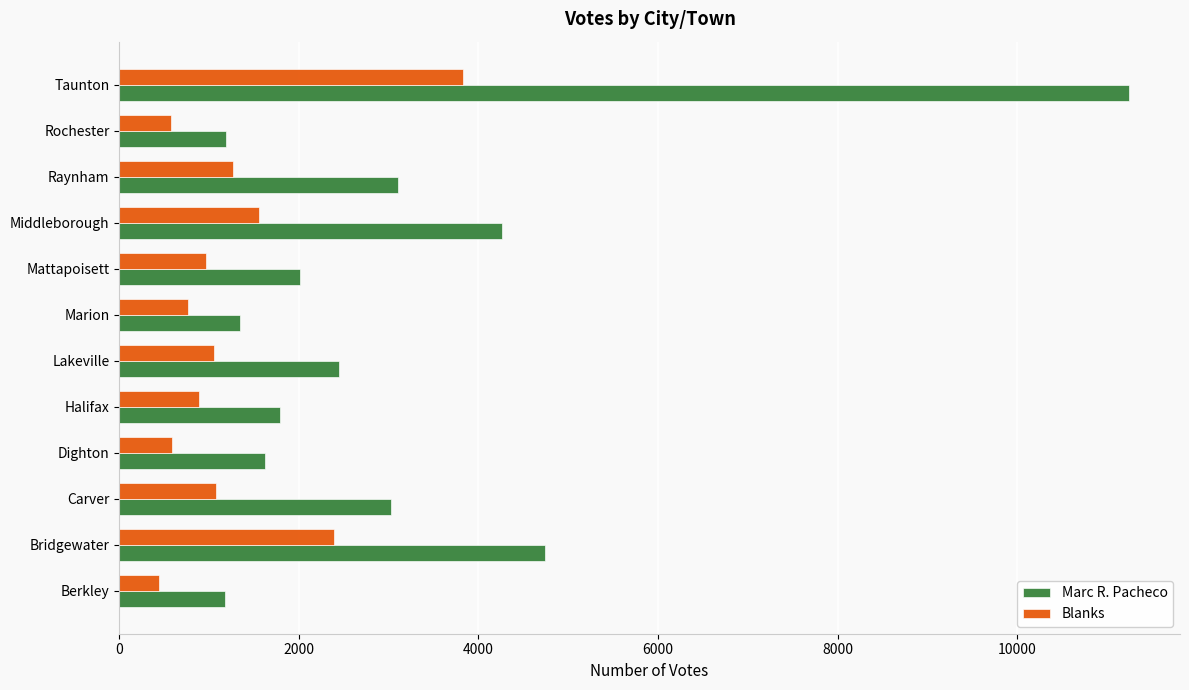

List the series in order of their peak value, lowest first.

Blanks, Marc R. Pacheco